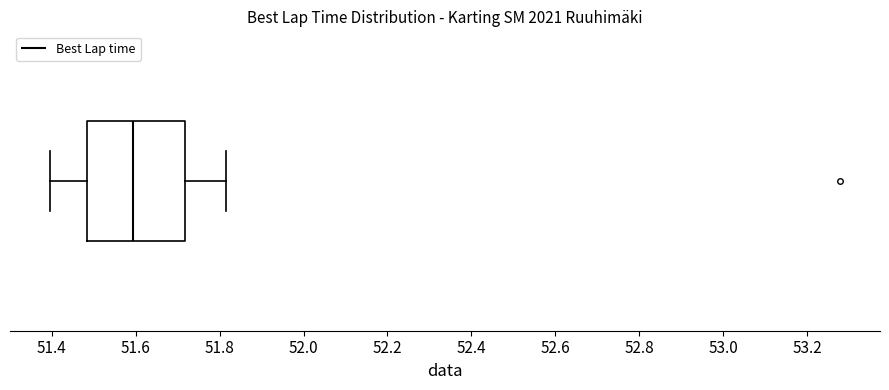

Read this box plot against the x-axis: the position of the median line, the range covered by the box, and the ends of both whiskers. The values are not printed on the chart, so give them approximately, as read against the axis.

median 51.60, box 51.48 to 51.72, whiskers 51.40 to 51.82